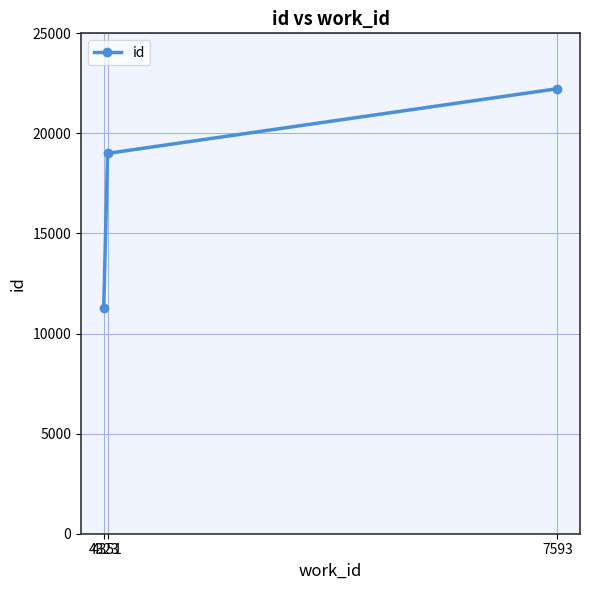

What is the change in value from 4351 to 7593?

+3230